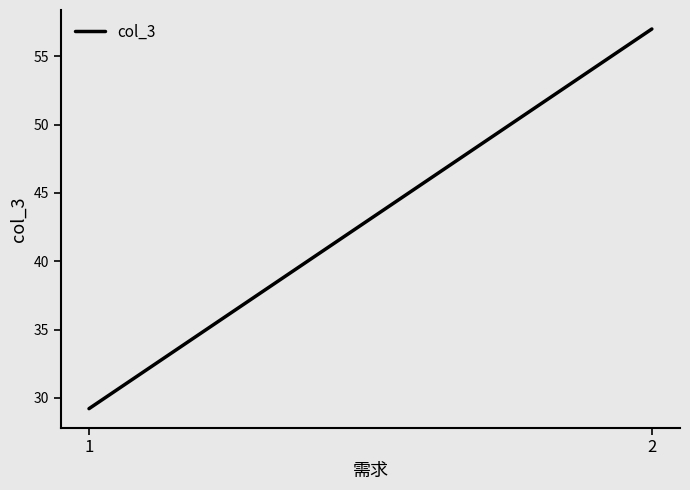

Reading left to right, extract all data points from this chart.

1=29.2	2=57.0